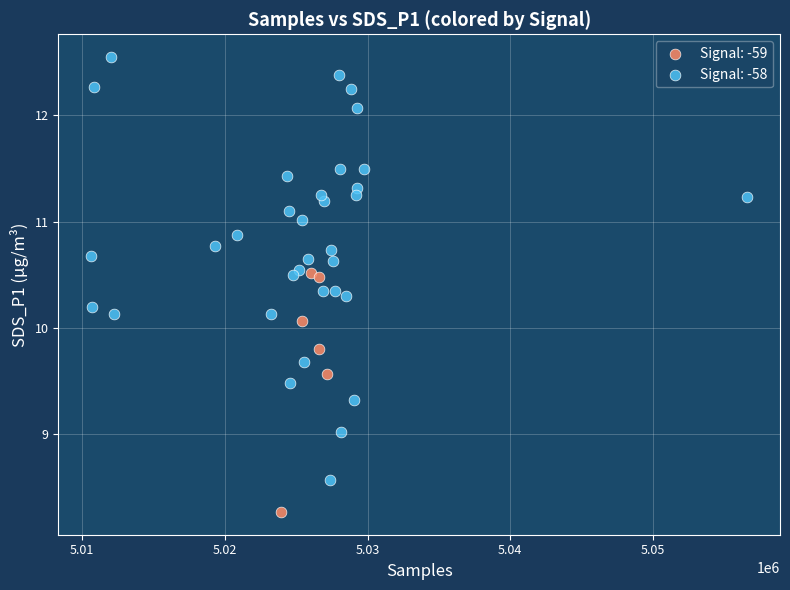

Which series reaches the minimum Y coordinate?

Signal: -59